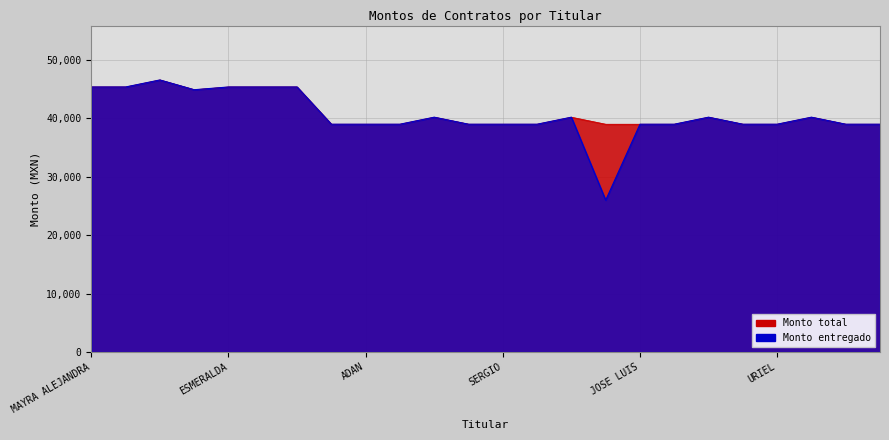

What is the value of the Monto entregado point at the 11th from the left?

40142.0